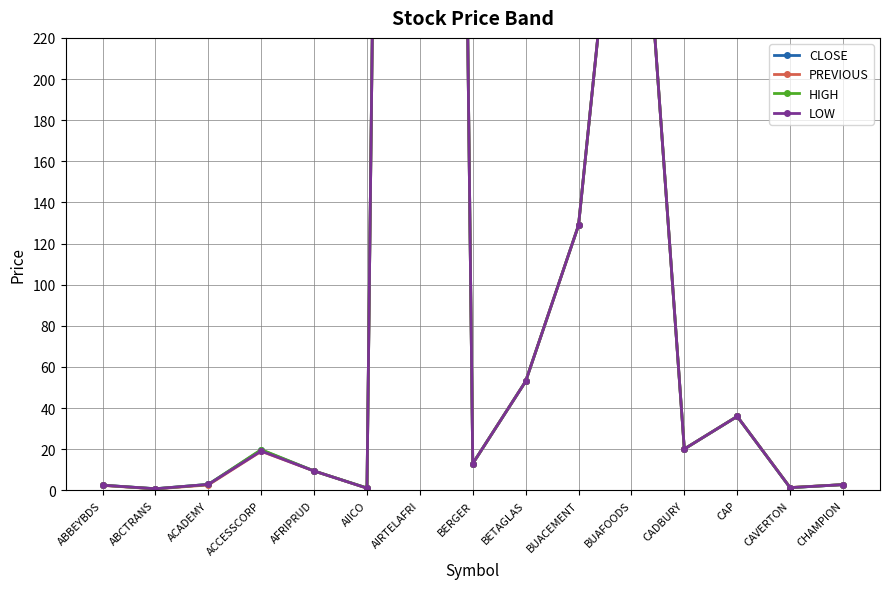

True or false: CLOSE and HIGH cross at least once.

False